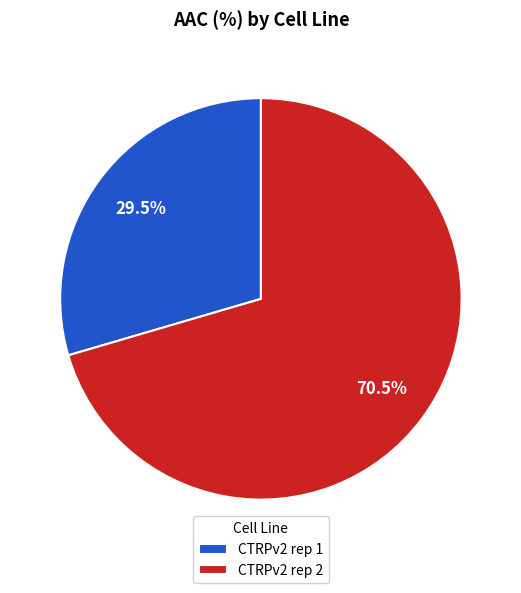

Which slice is the largest?

CTRPv2 rep 2